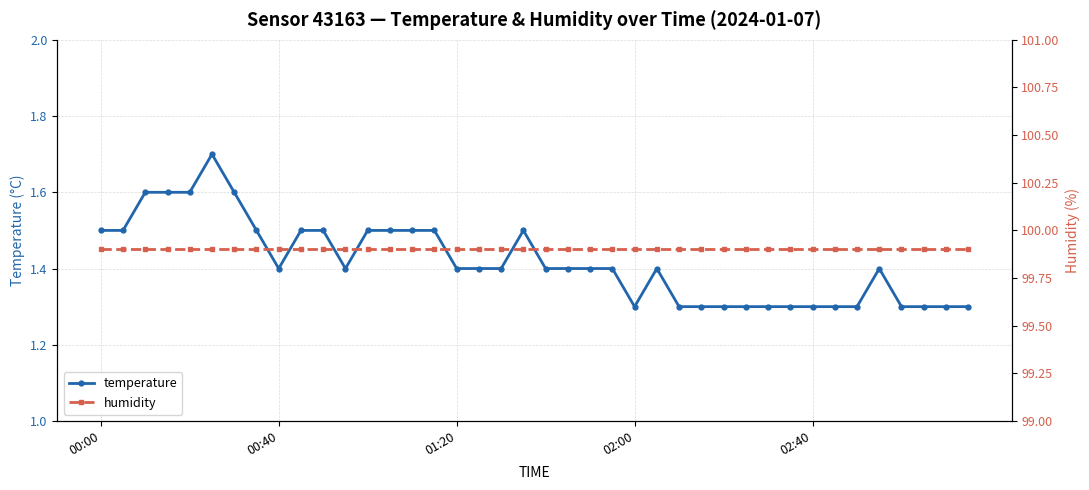

Between 14 and 29, which series saw the biggest shift?

temperature